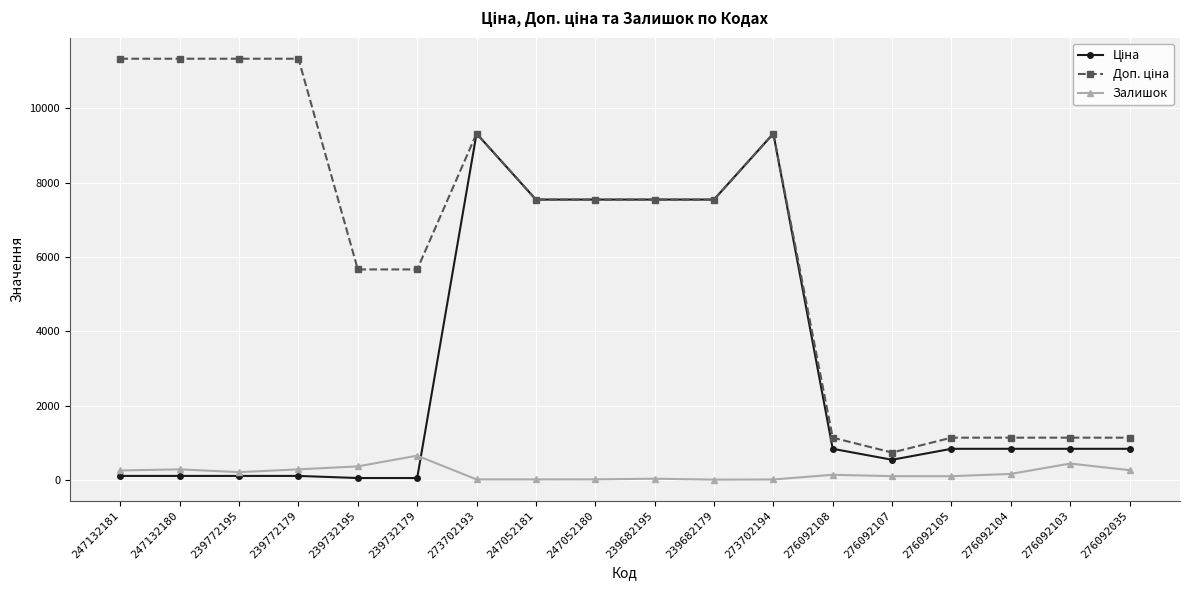

Is it true that Залишок equals 260.0 at 247132181?

True